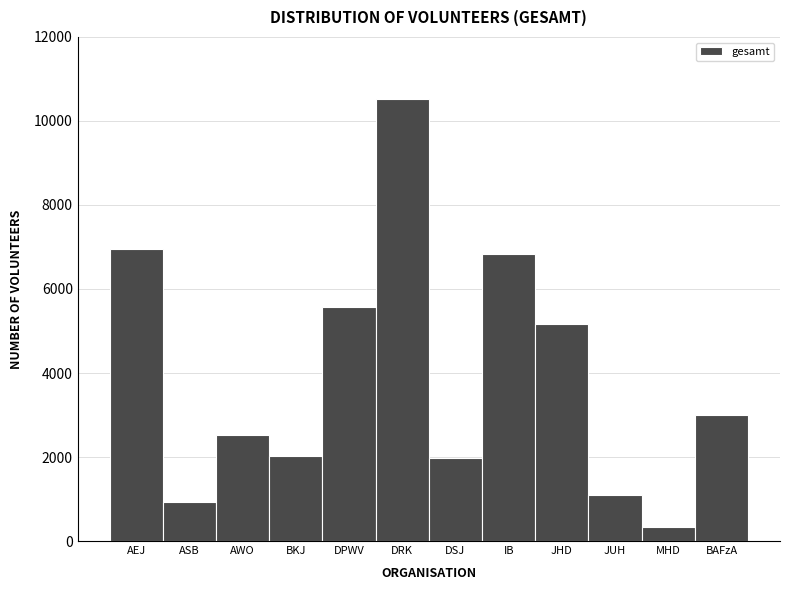

What is the approximate value at AEJ?

6949